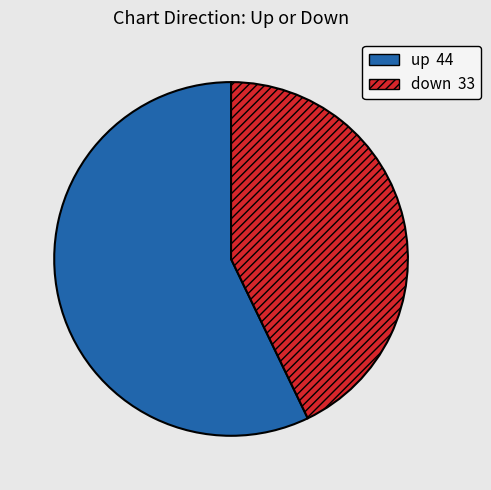

Rank the categories by value from lowest to highest.

down, up